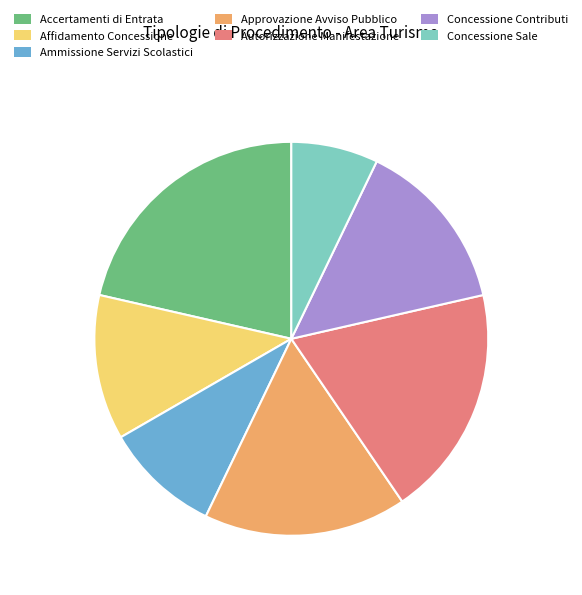

Approximately how many times larger is the value at Affidamento Concessione compared to Accertamenti di Entrata?

0.6